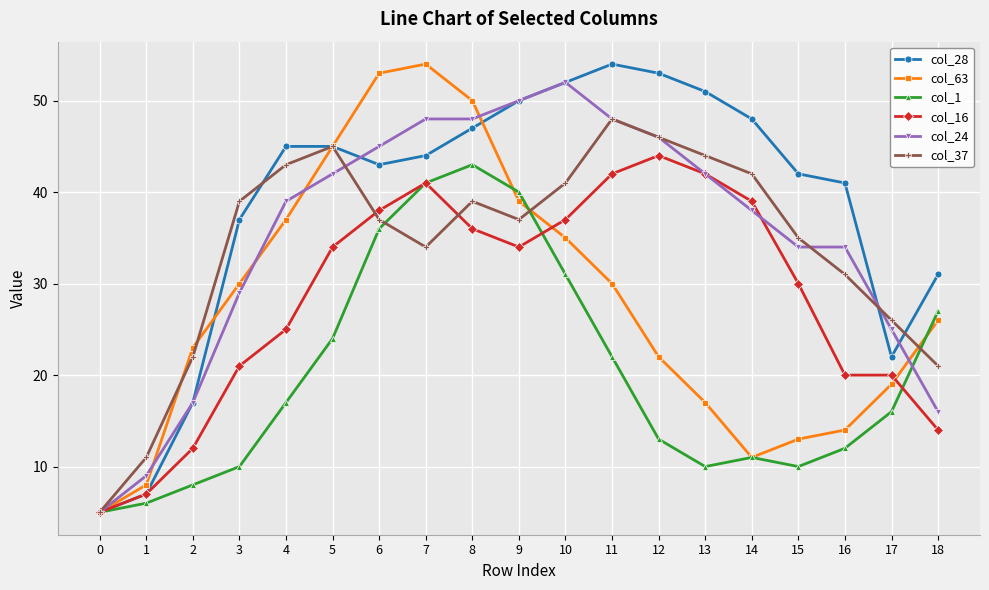

Which series changed the most between 10 and 16?

col_63